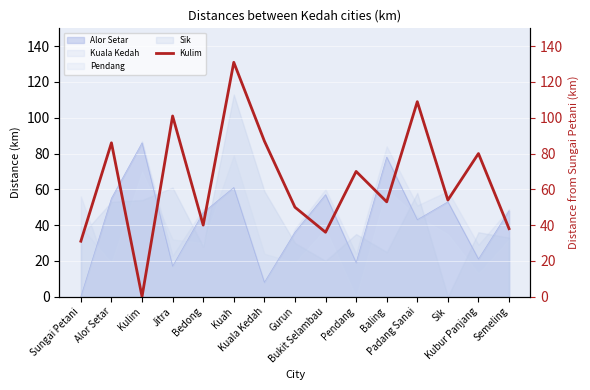

What is the greatest value displayed?

131